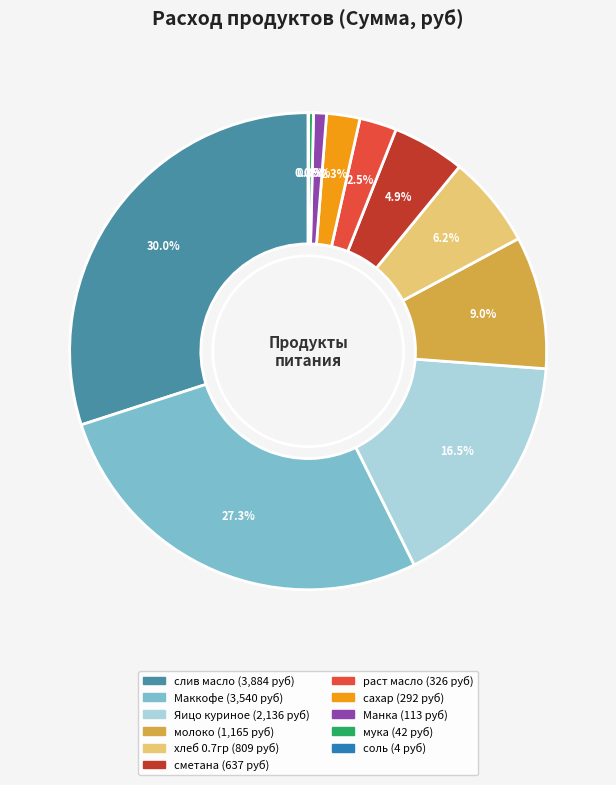

Which category has the biggest portion of the pie?

слив масло